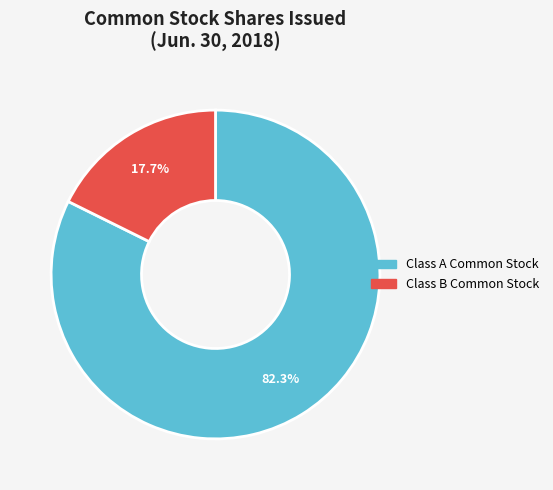

To the nearest percent, what is the difference between the largest and smallest slice percentages?

65%